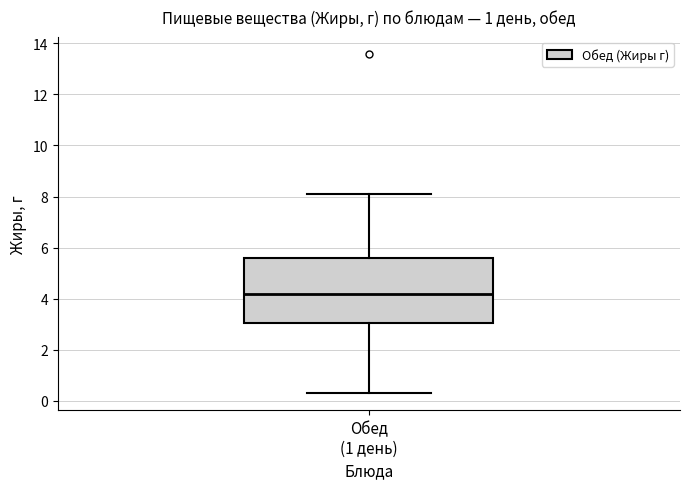

Where does the lower whisker of the box for Обед (1 день) end on the y-axis? The values are not printed on the chart, so give them approximately, as read against the axis.

0.4